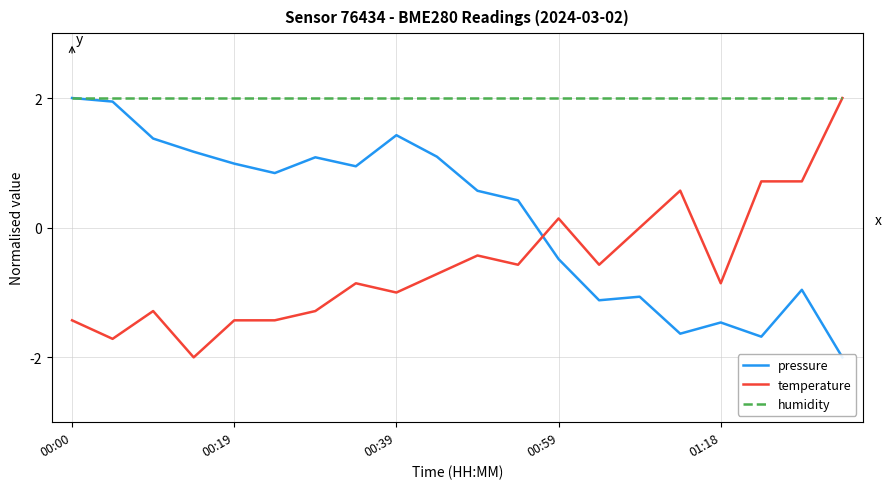

What is the average value of the humidity series?

2.0